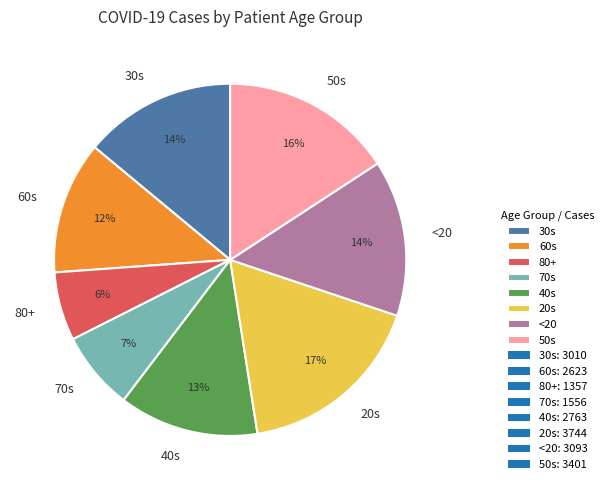

Is there a majority slice in this chart?

No